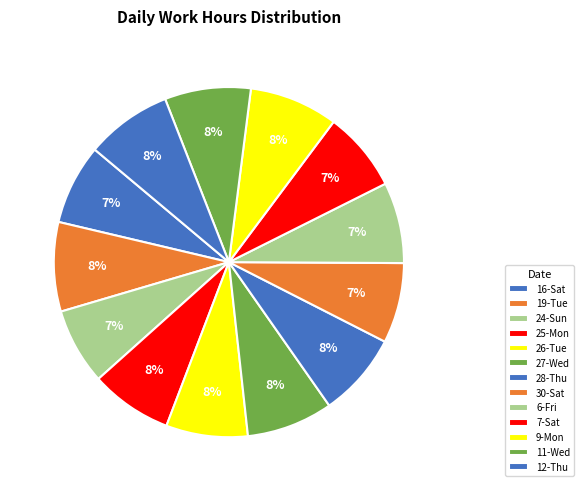

How many segments does this pie chart have?

13